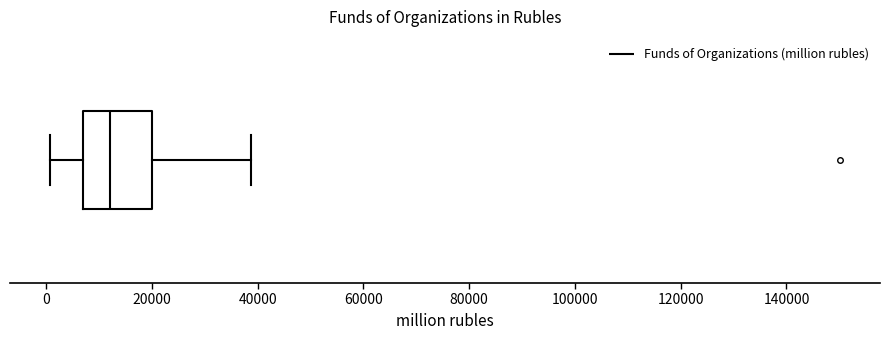

Transcribe this box plot: give where the median line is, the range the box spans, and where the two whiskers end, as read against the x-axis. The values are not printed on the chart, so give them approximately, as read against the axis.

median 12000, box 8000 to 20000, whiskers 0 to 38000